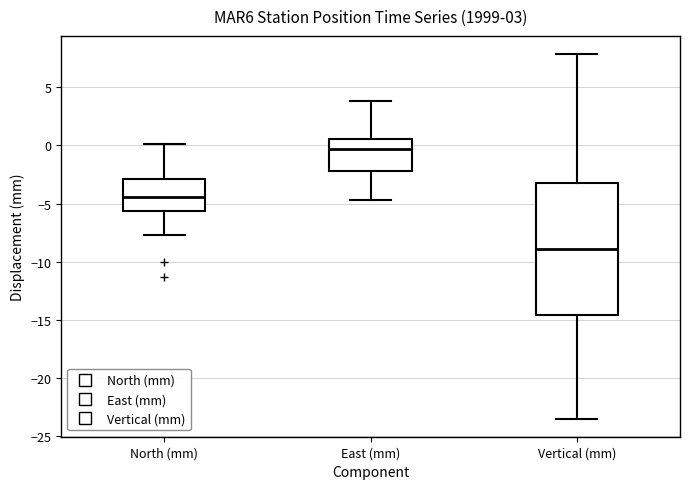

Which box is the tallest, from its lower edge to its upper edge?

Vertical (mm)